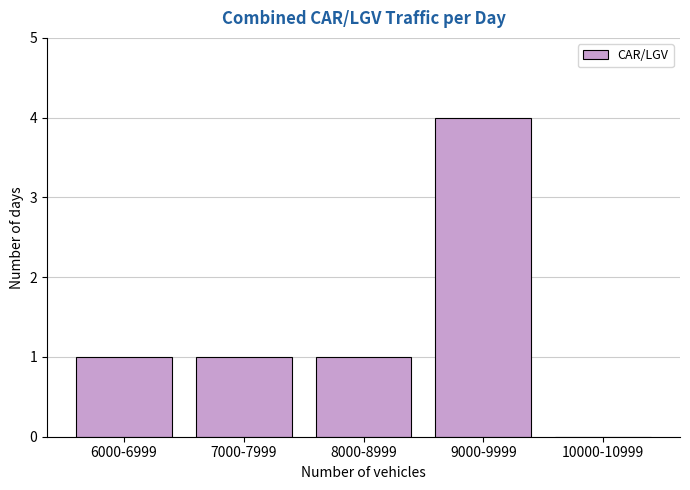

Reading left to right, list all the values displayed in this chart.

6000-6999=1	7000-7999=1	8000-8999=1	9000-9999=4	10000-10999=0